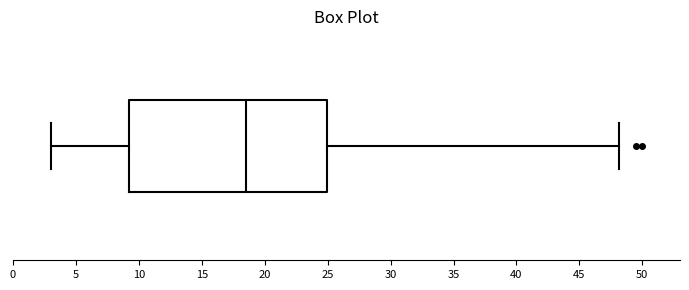

Where does the left whisker of the box end on the x-axis? The values are not printed on the chart, so give them approximately, as read against the axis.

3.0